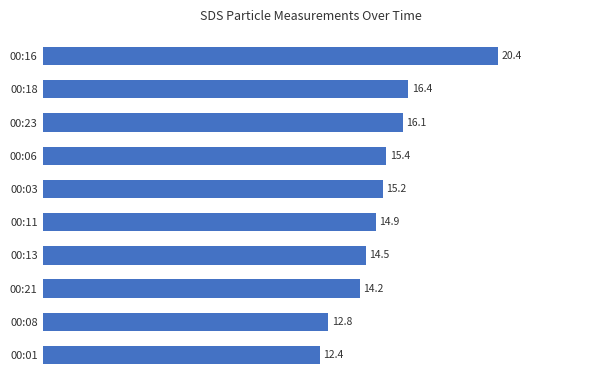

What is the difference between the maximum and second lowest values?

7.6